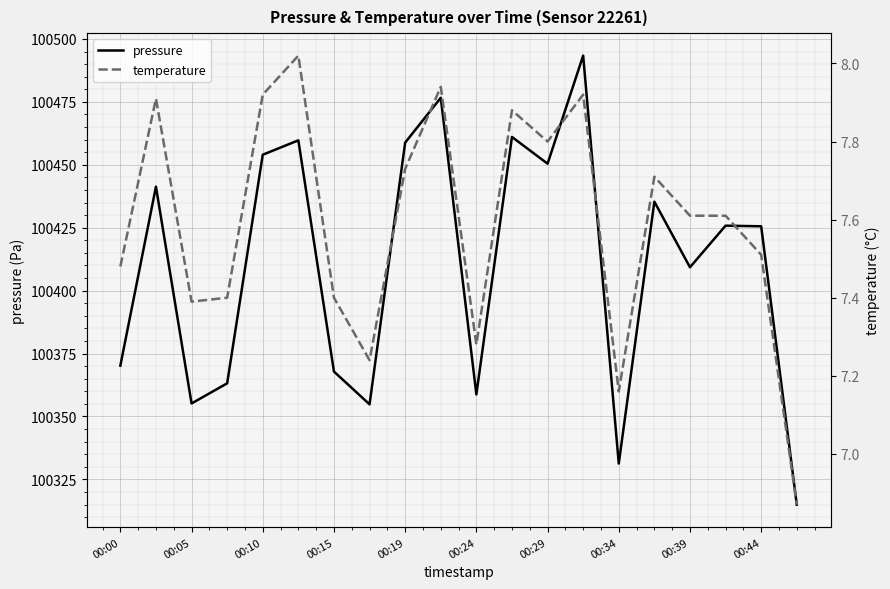

Reading left to right, list all the values displayed in this chart.

pressure: 100370.2	100441.3	100355.2	100363.2	100454.0	100459.7	100367.8	100354.8	100458.8	100476.6	100358.8	100461.1	100450.4	100493.4	100331.3	100435.3	100409.3	100425.8	100425.6	100314.9
temperature: 7.5	7.9	7.4	7.4	7.9	8.0	7.4	7.2	7.7	7.9	7.3	7.9	7.8	7.9	7.2	7.7	7.6	7.6	7.5	6.9